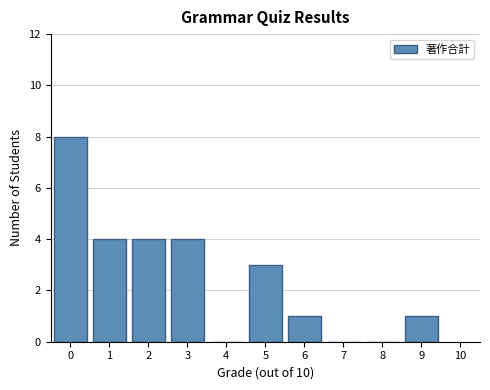

Reading right to left, extract all data points from this chart.

9=1	8=0	7=0	6=1	5=3	4=0	3=4	2=4	1=4	0=8